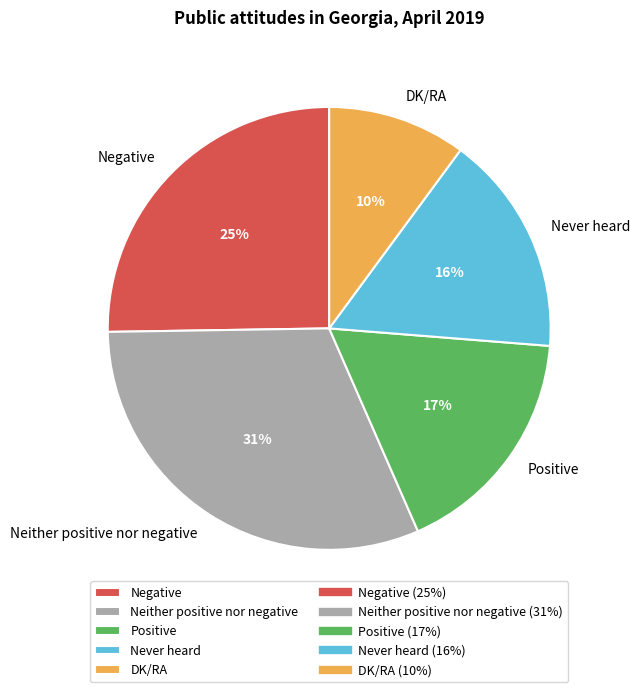

How many slices are in this pie chart?

5